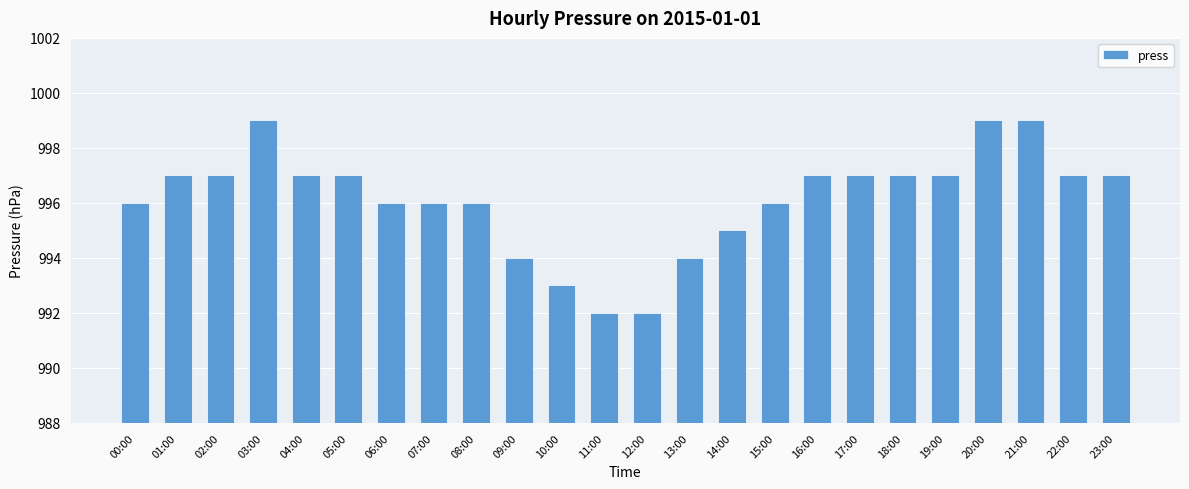

At which label is the value closest to 995?

14:00